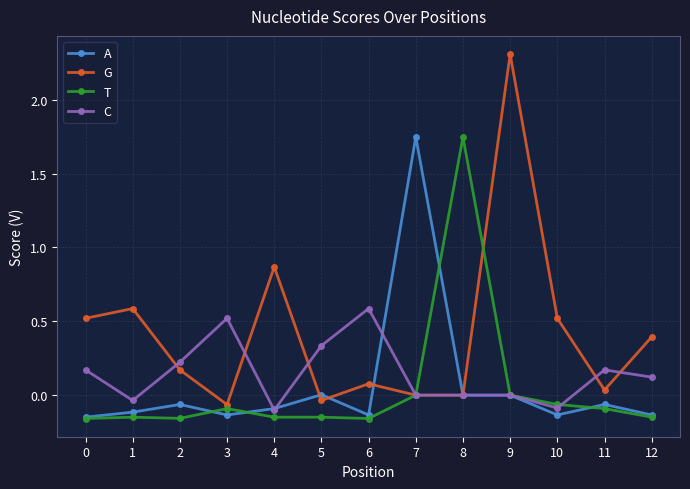

What are all the series names shown in the legend?

A, G, T, C